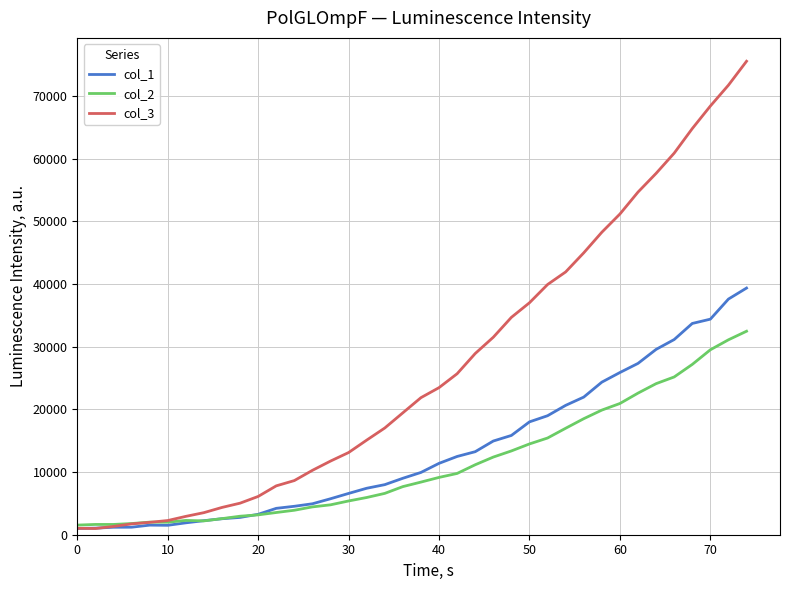

List the series in order of their peak value, highest first.

col_3, col_1, col_2